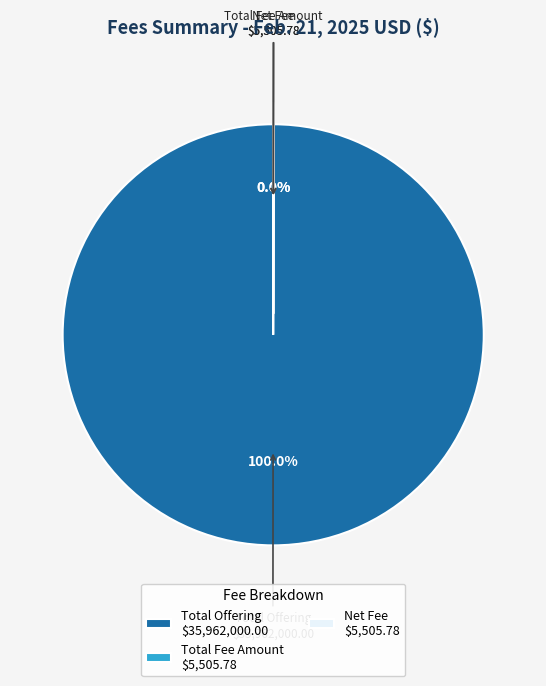

What is the largest slice in the pie chart?

Total Offering $35,962,000.00